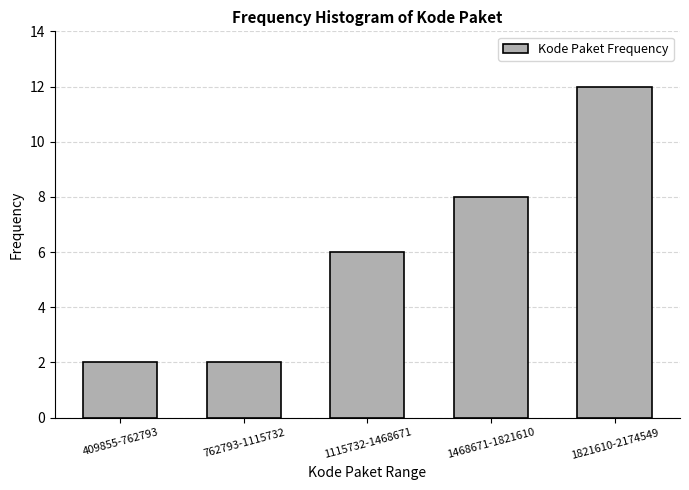

Reading left to right, transcribe all the data shown in this chart.

409855-762793=2	762793-1115732=2	1115732-1468671=6	1468671-1821610=8	1821610-2174549=12